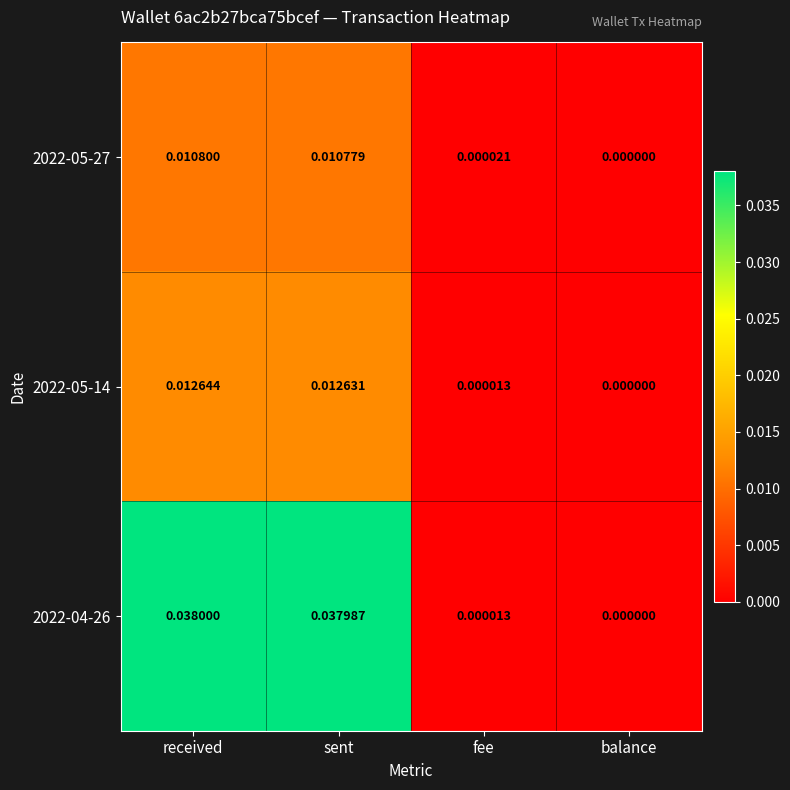

Is the value of 2022-04-26 at received greater than the value of 2022-05-14 at sent?

Yes